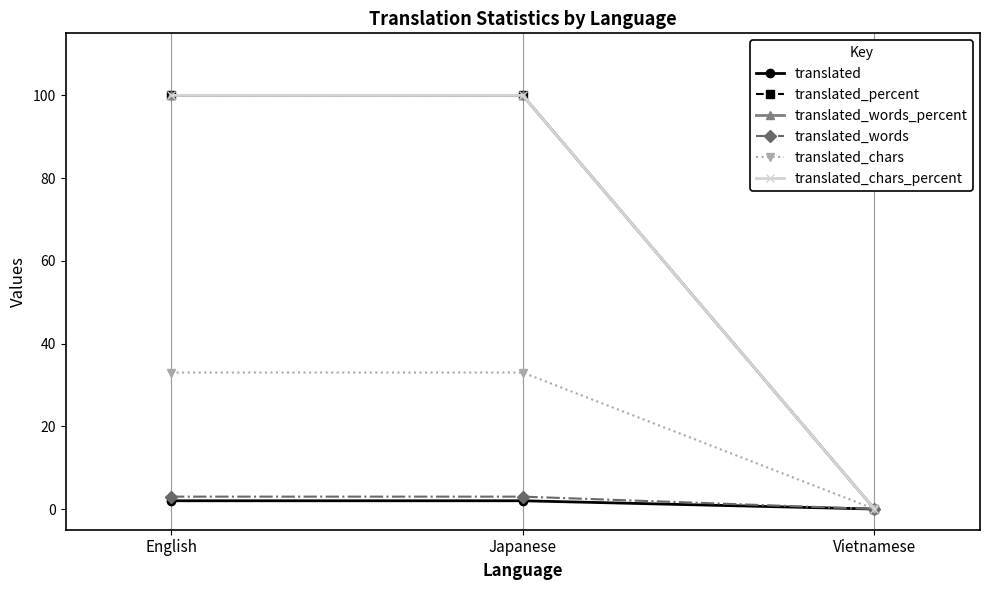

The translated_chars_percent series shows 0 at Vietnamese. True or false?

True